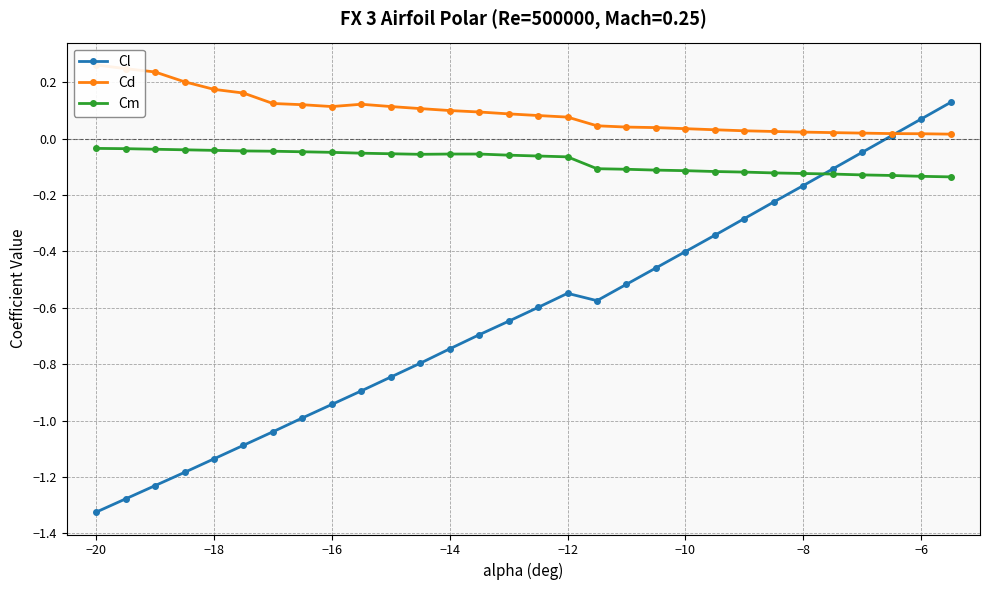

Reading left to right, transcribe all the data shown in this chart.

Cl: -1.3	-1.3	-1.2	-1.2	-1.1	-1.1	-1.0	-1.0	-0.9	-0.9	-0.8	-0.8	-0.7	-0.7	-0.6	-0.6	-0.5	-0.6	-0.5	-0.5	-0.4	-0.3	-0.3	-0.2	-0.2	-0.1	-0.0	0.0	0.1	0.1
Cd: 0.3	0.2	0.2	0.2	0.2	0.2	0.1	0.1	0.1	0.1	0.1	0.1	0.1	0.1	0.1	0.1	0.1	0.0	0.0	0.0	0.0	0.0	0.0	0.0	0.0	0.0	0.0	0.0	0.0	0.0
Cm: -0.0	-0.0	-0.0	-0.0	-0.0	-0.0	-0.0	-0.0	-0.0	-0.1	-0.1	-0.1	-0.1	-0.1	-0.1	-0.1	-0.1	-0.1	-0.1	-0.1	-0.1	-0.1	-0.1	-0.1	-0.1	-0.1	-0.1	-0.1	-0.1	-0.1